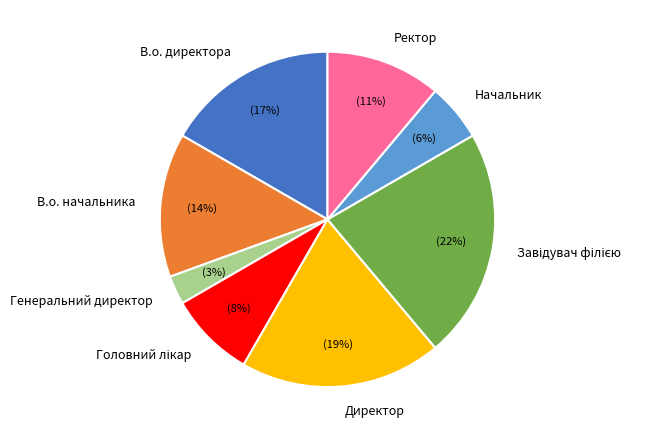

Does any single category account for the majority?

No